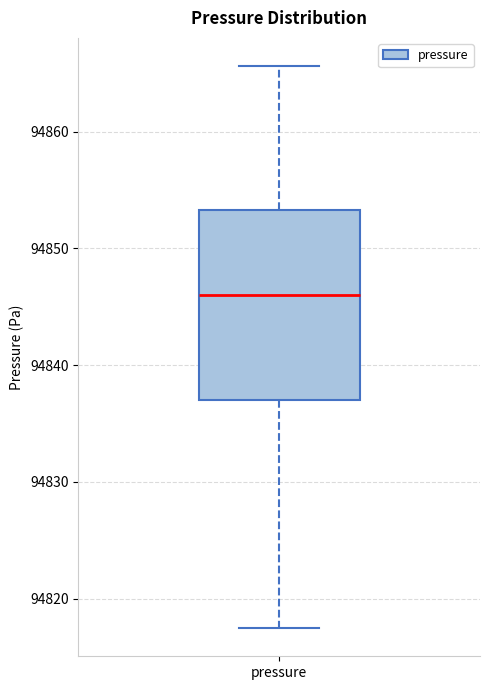

Read this box plot against the y-axis: the position of the median line, the range covered by the box, and the ends of both whiskers. The values are not printed on the chart, so give them approximately, as read against the axis.

median 94846, box 94837 to 94853, whiskers 94817 to 94866